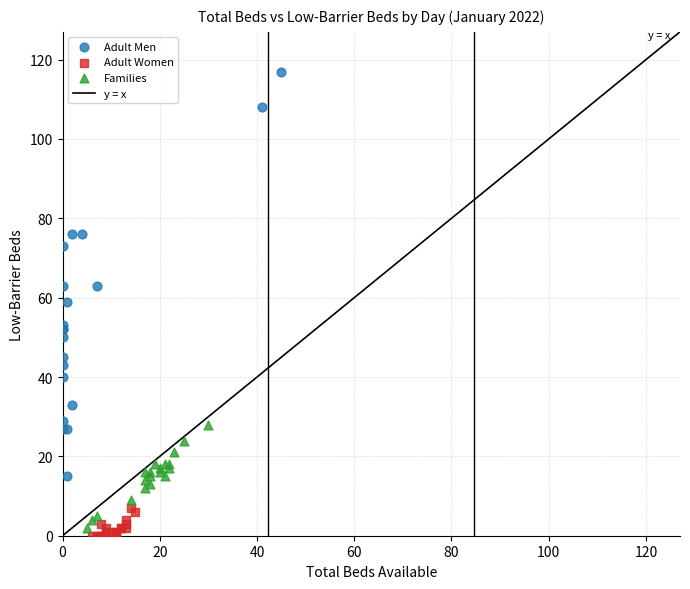

Which series has the widest spread of Y values?

Adult Men